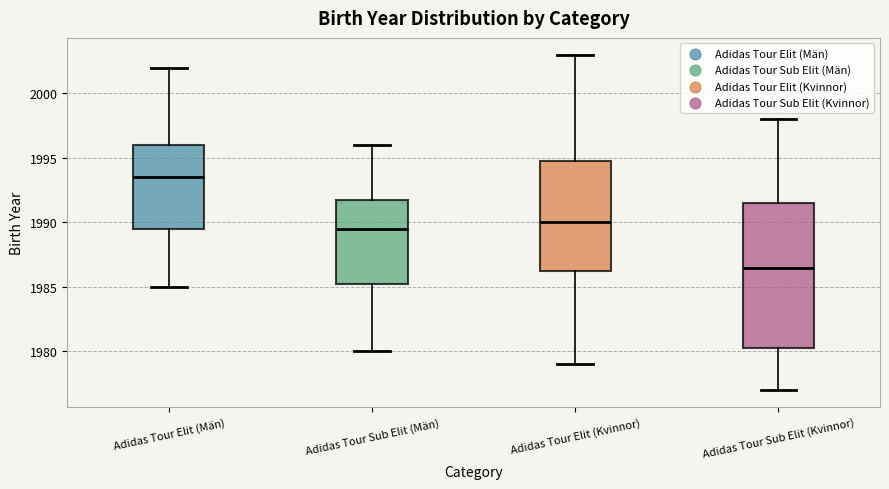

Where is the lower edge of the box for Adidas Tour Sub Elit (Kvinnor) on the y-axis? The values are not printed on the chart, so give them approximately, as read against the axis.

1980.5